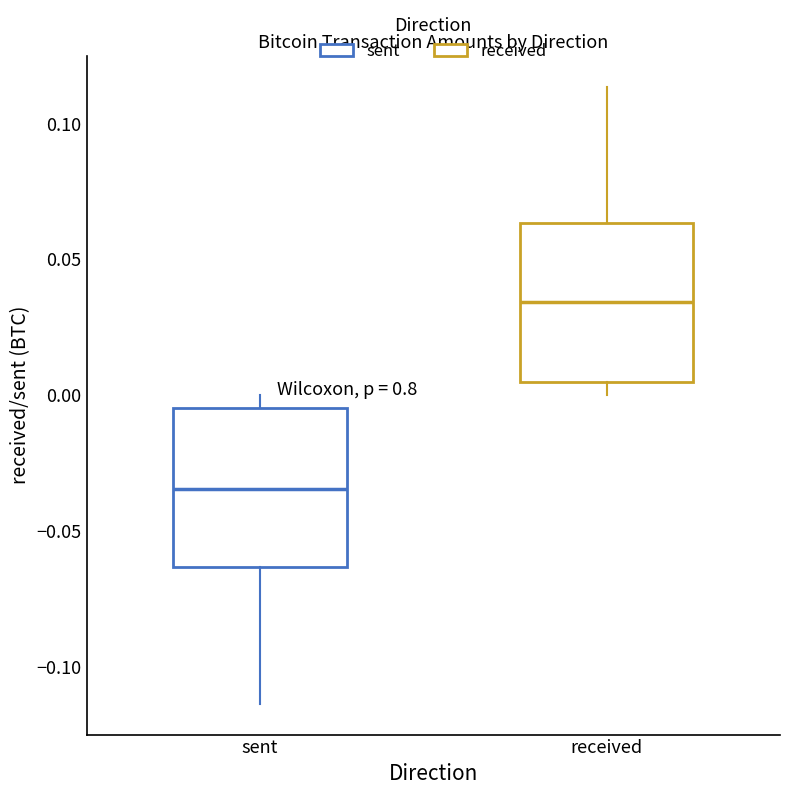

Reading left to right, transcribe this box plot: for each box, give where its median line is, the range the box spans, and where its two whiskers end, as read against the y-axis. The values are not printed on the chart, so give them approximately, as read against the axis.

sent: median -0.035, box -0.065 to -0.005, whiskers -0.115 to 0.000
received: median 0.035, box 0.005 to 0.065, whiskers 0.000 to 0.115